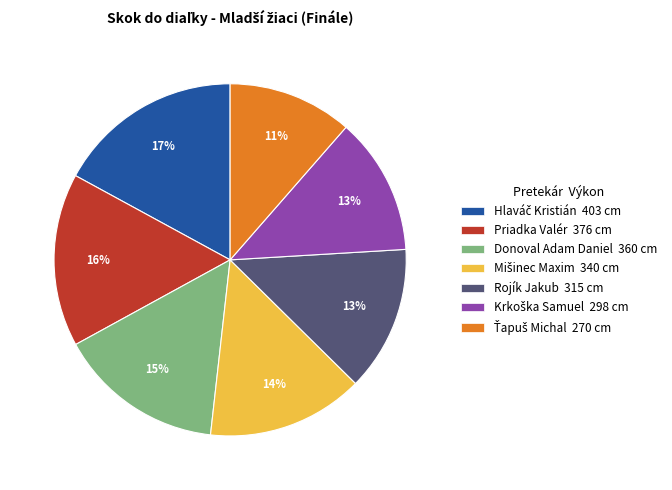

To the nearest percent, what portion does Donoval Adam Daniel 360 cm represent?

15%